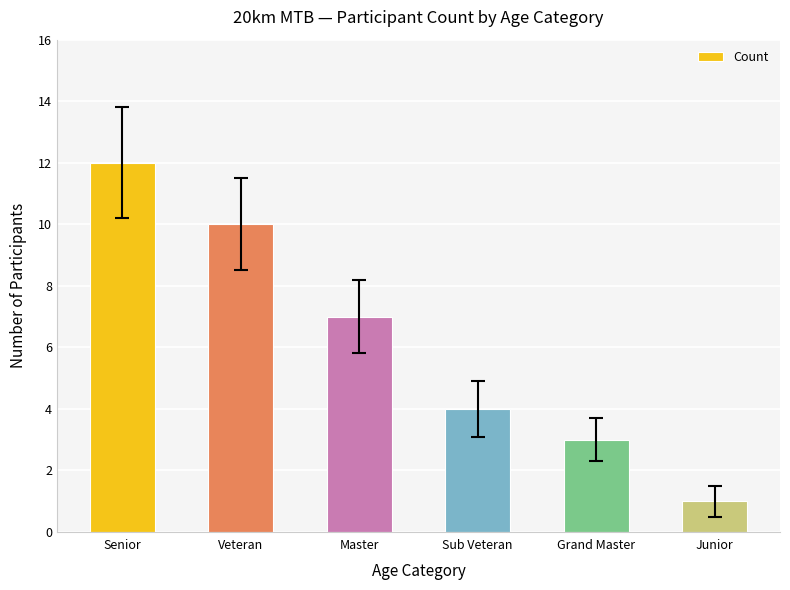

The value at Master is 7. True or false?

True